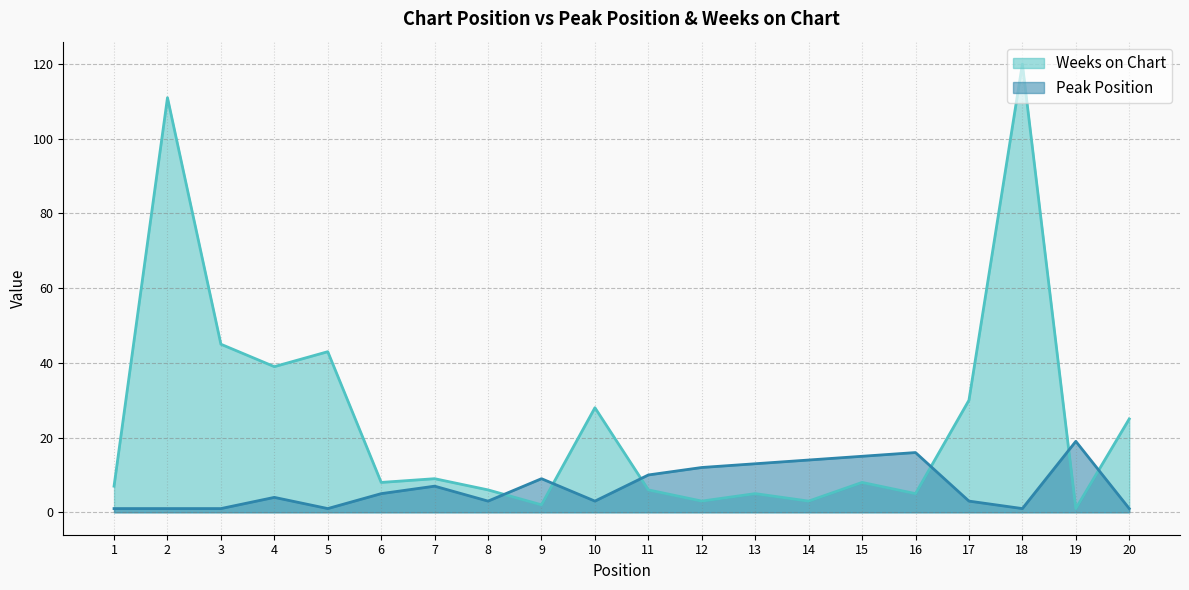

True or false: Weeks on Chart and Peak Position intersect in this chart.

True